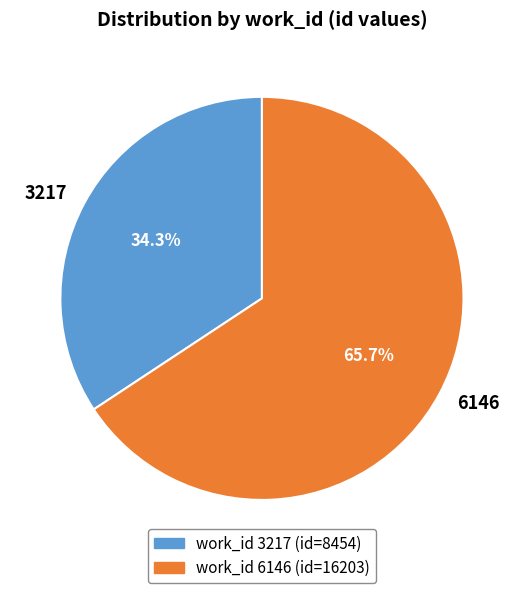

Which category accounts for the majority?

6146